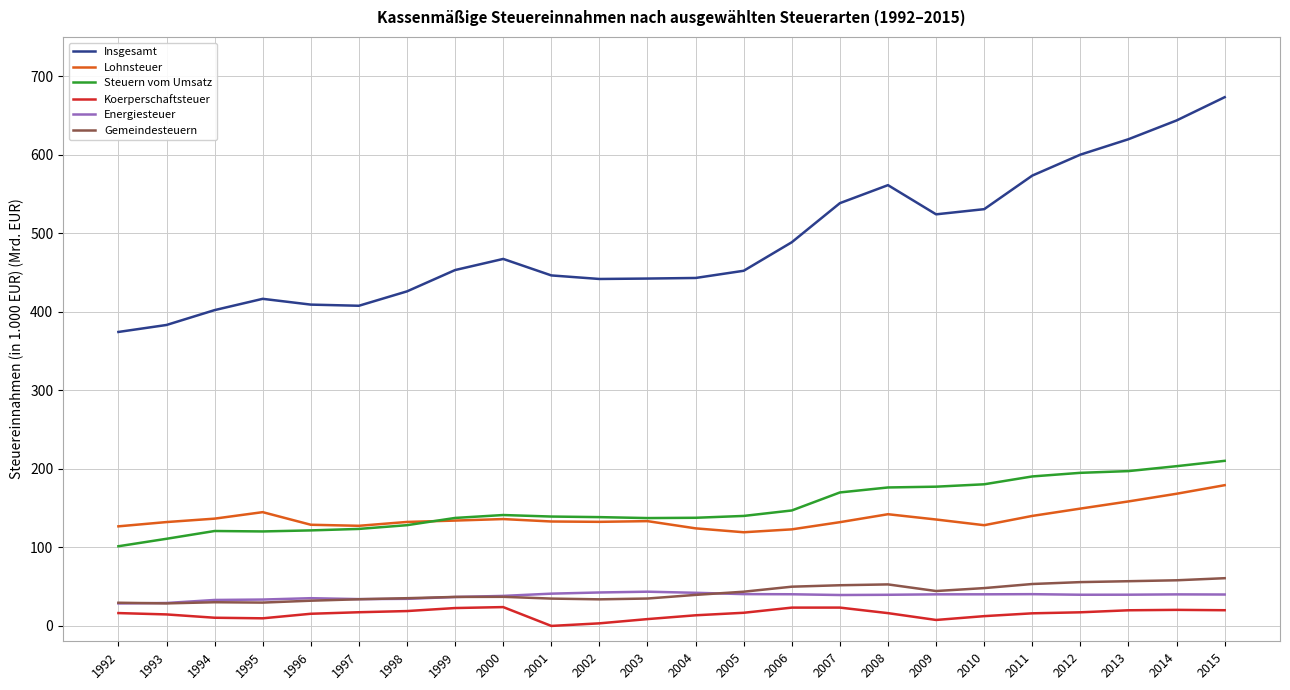

What is the difference between the highest and lowest values at 2013?

600.2